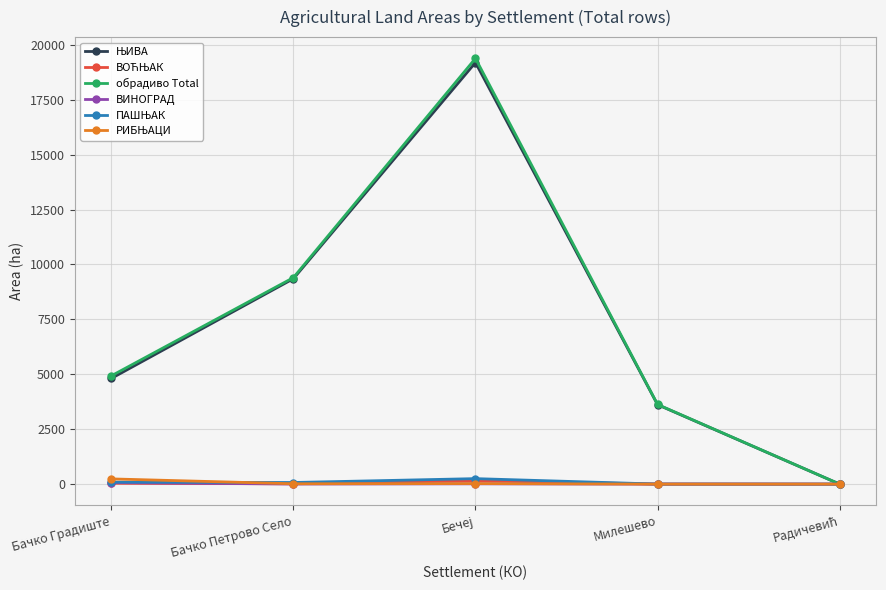

Is it true that обрадиво Total equals 4991.2 at Милешево?

False